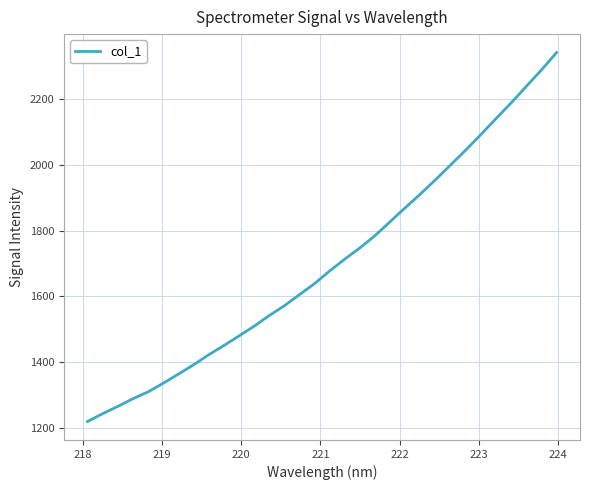

What is the smallest value displayed?

1219.0